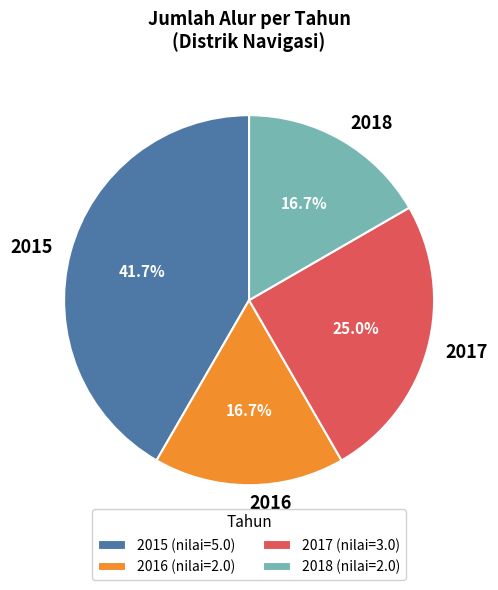

True or false: 2015 accounts for 42% of the total.

True